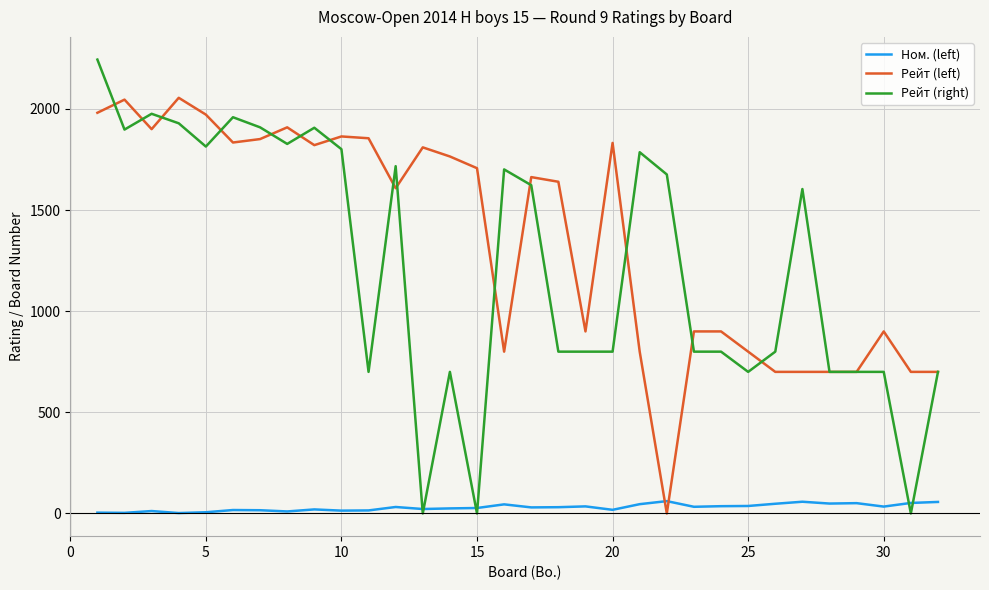

Rank the series by their maximum value, from lowest to highest.

Ном. (left), Рейт (left), Рейт (right)